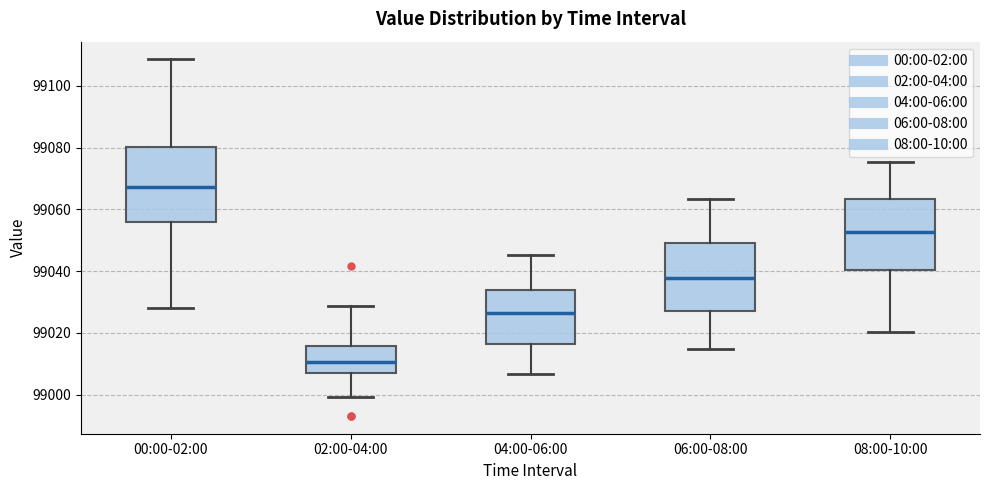

Where does the lower whisker of the box for 06:00-08:00 end on the y-axis? The values are not printed on the chart, so give them approximately, as read against the axis.

99014